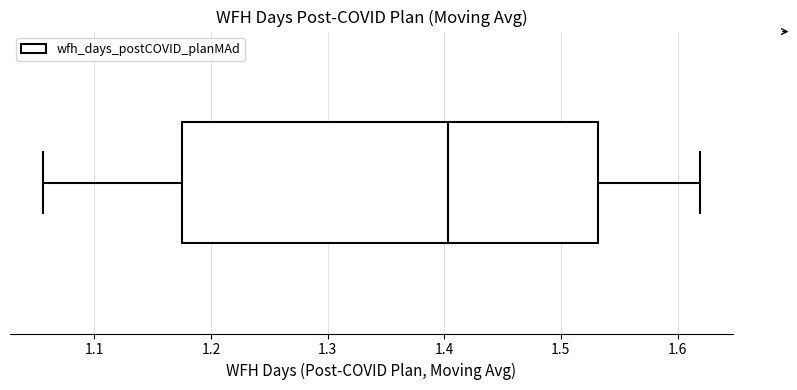

Read this box plot against the x-axis: the position of the median line, the range covered by the box, and the ends of both whiskers. The values are not printed on the chart, so give them approximately, as read against the axis.

median 1.40, box 1.17 to 1.53, whiskers 1.06 to 1.62